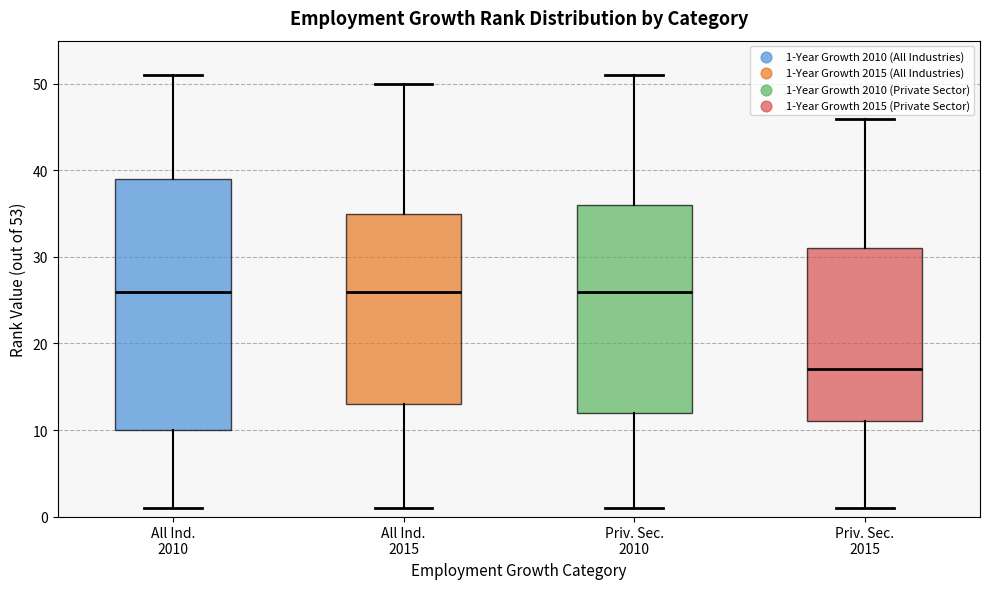

Which box is the tallest, from its lower edge to its upper edge?

All Ind. 2010